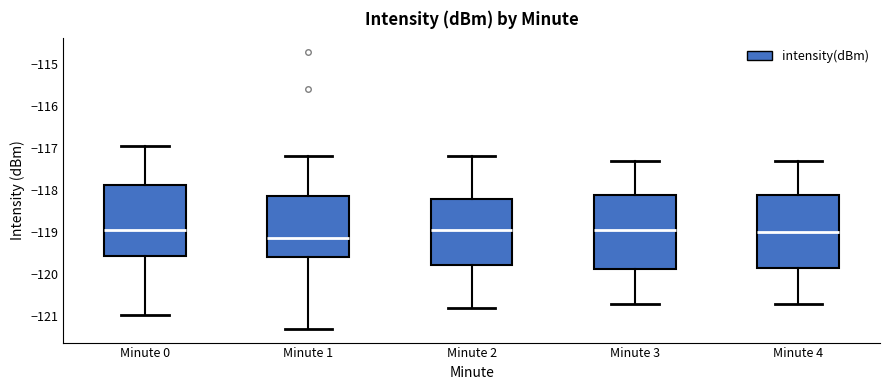

Reading left to right, transcribe this box plot: for each box, give where its median line is, the range the box spans, and where its two whiskers end, as read against the y-axis. The values are not printed on the chart, so give them approximately, as read against the axis.

Minute 0: median -119.0, box -119.6 to -117.9, whiskers -121.0 to -117.0
Minute 1: median -119.1, box -119.6 to -118.1, whiskers -121.3 to -117.2
Minute 2: median -118.9, box -119.8 to -118.2, whiskers -120.8 to -117.2
Minute 3: median -118.9, box -119.9 to -118.1, whiskers -120.7 to -117.3
Minute 4: median -119.0, box -119.8 to -118.1, whiskers -120.7 to -117.3